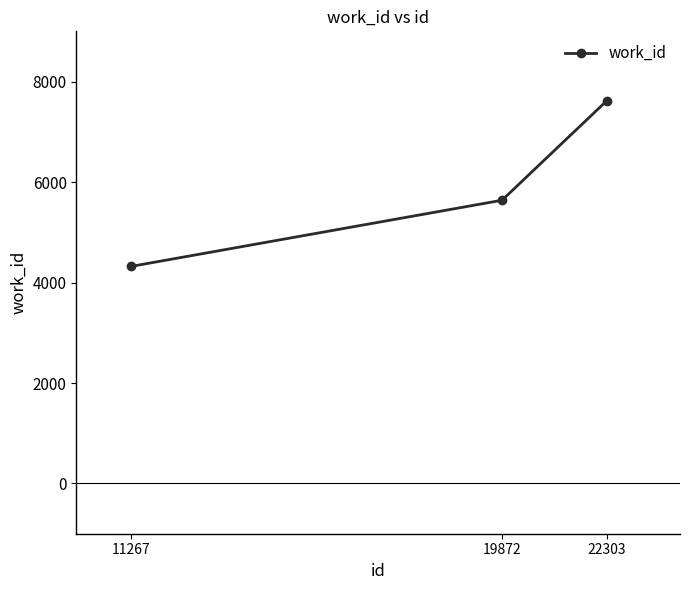

What is the difference between the values at 22303 and 11267?

3298